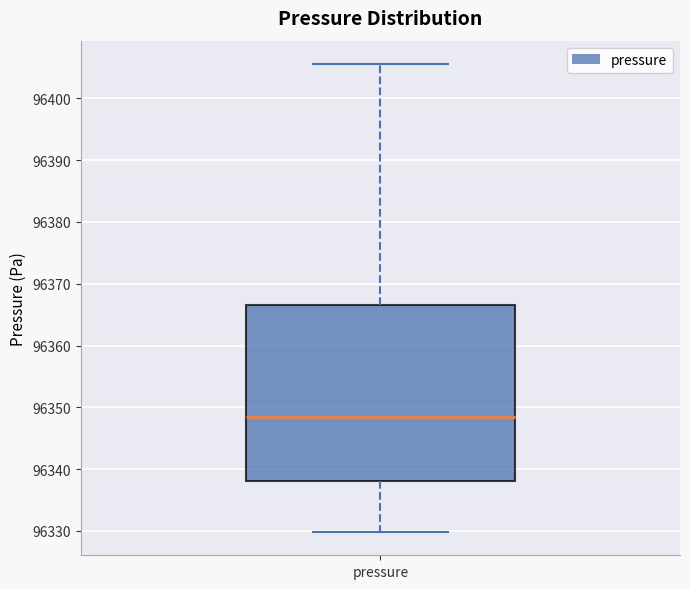

Transcribe this box plot: give where the median line is, the range the box spans, and where the two whiskers end, as read against the y-axis. The values are not printed on the chart, so give them approximately, as read against the axis.

median 96348, box 96338 to 96366, whiskers 96330 to 96406